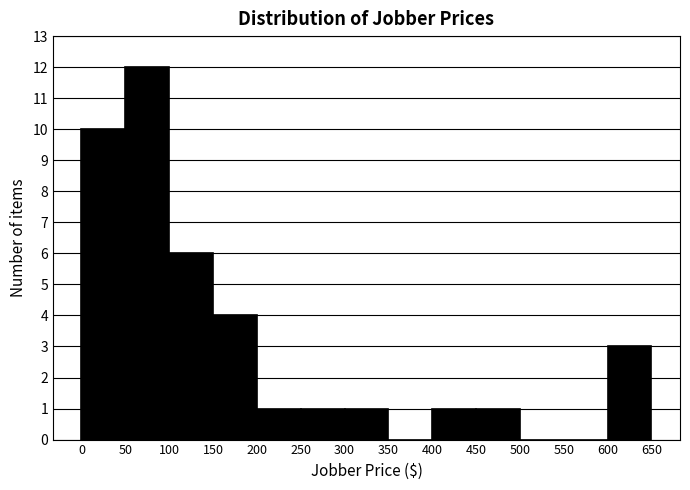

What is the height of the bar covering 50 to 100 on the x-axis? The values are not printed on the chart, so give them approximately, as read against the axis.

12